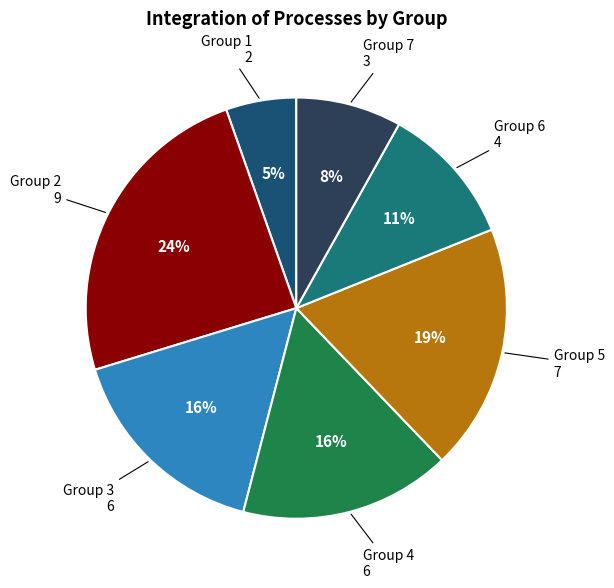

The Group 2 slice represents 32% of the pie. True or false?

False